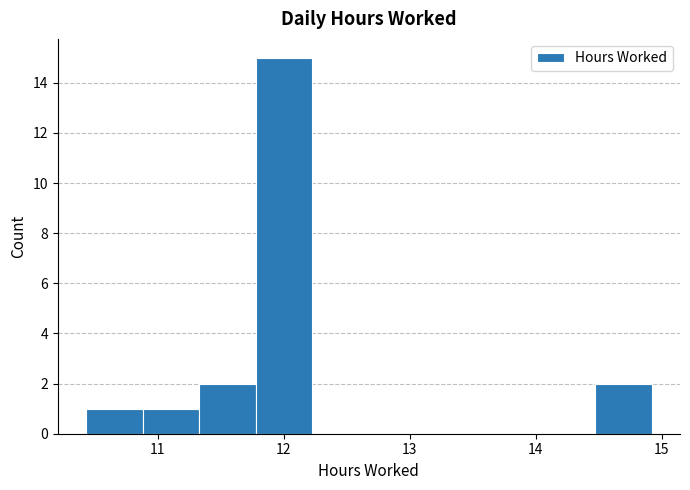

What is the height of the bar covering 11.8 to 12.2 on the x-axis? Neither the bar edges nor the heights are printed on the chart, so give them approximately, as read against the axes.

15